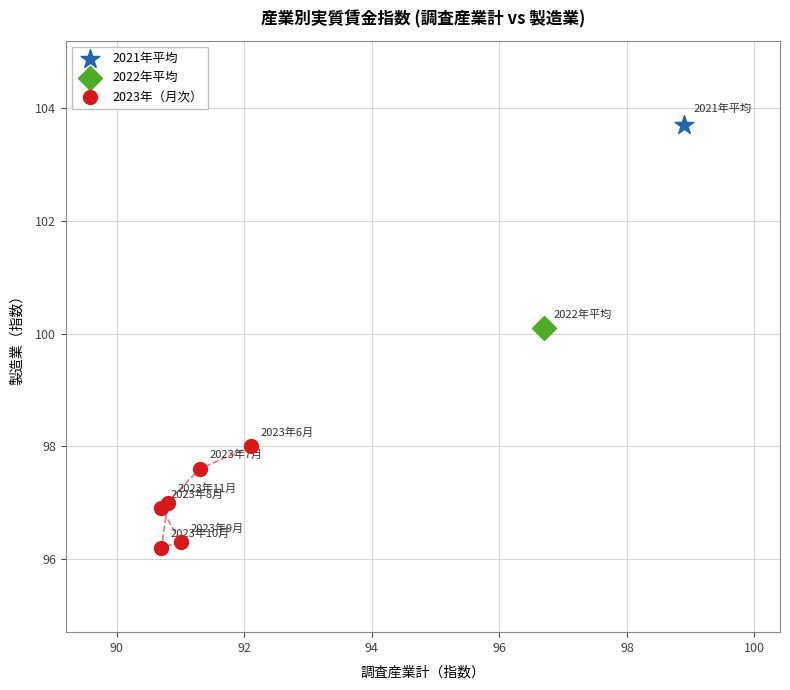

What are all the series names shown in the legend?

2021年平均, 2022年平均, 2023年（月次）